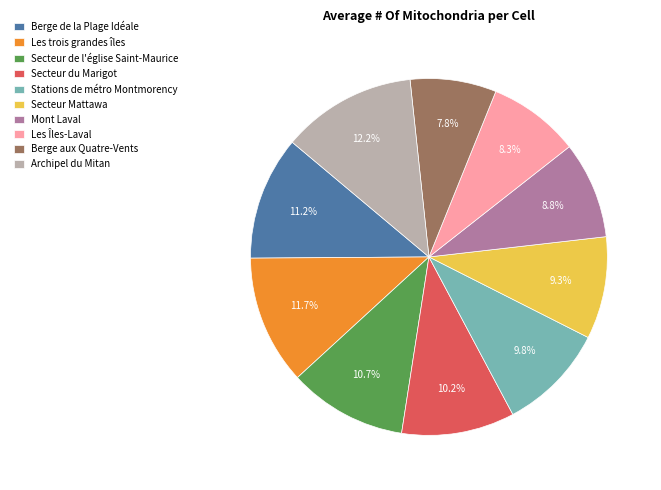

To the nearest percent, what portion does Secteur Mattawa represent?

9%